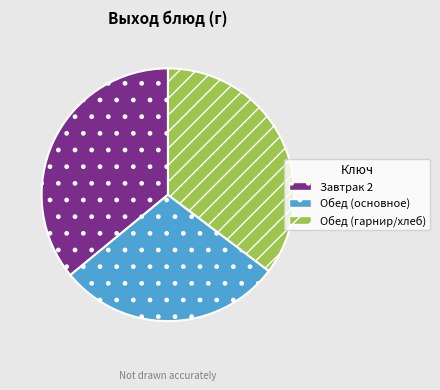

Which category has the smallest portion of the pie?

Обед (основное)